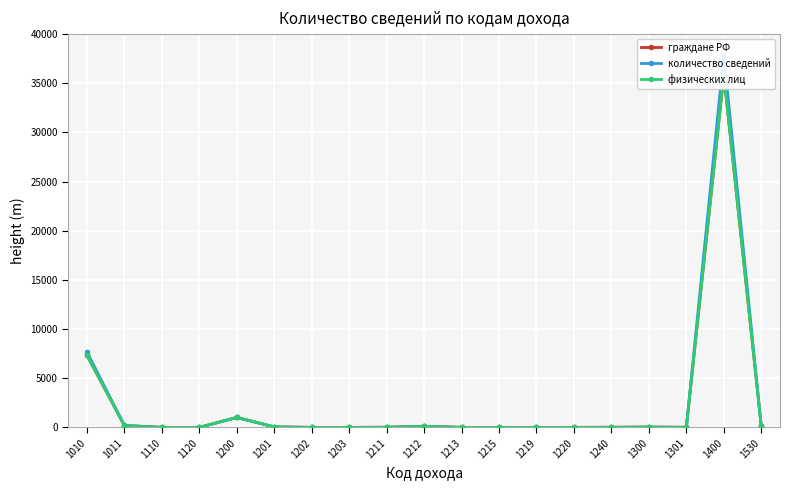

Is it true that количество сведений equals 0 at 1203?

True